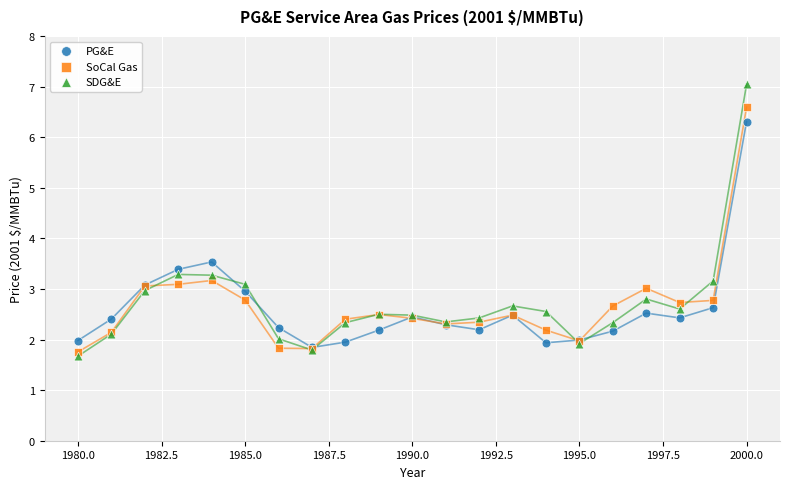

Which series has the largest Y range (max minus min)?

SDG&E